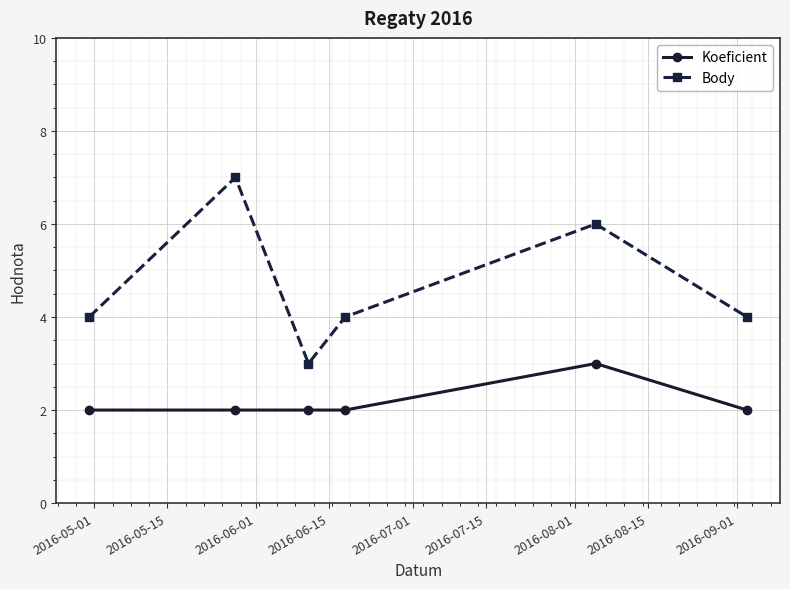

How many lines are shown in the chart?

2